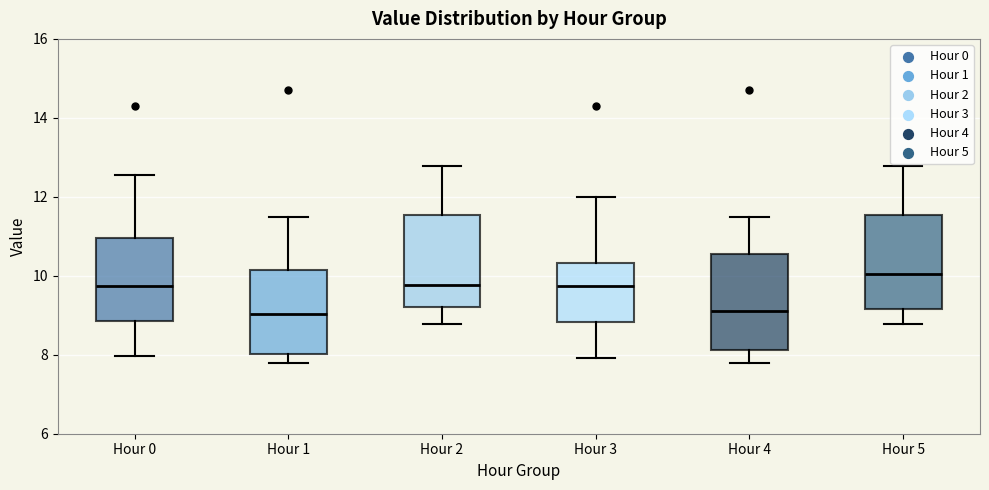

Reading left to right, read every box against the y-axis: the position of its median line, the range the box covers, and the ends of its whiskers. The values are not printed on the chart, so give them approximately, as read against the axis.

Hour 0: median 9.8, box 8.8 to 11.0, whiskers 8.0 to 12.6
Hour 1: median 9.0, box 8.0 to 10.2, whiskers 7.8 to 11.6
Hour 2: median 9.8, box 9.2 to 11.6, whiskers 8.8 to 12.8
Hour 3: median 9.8, box 8.8 to 10.4, whiskers 8.0 to 12.0
Hour 4: median 9.2, box 8.2 to 10.6, whiskers 7.8 to 11.6
Hour 5: median 10.0, box 9.2 to 11.6, whiskers 8.8 to 12.8